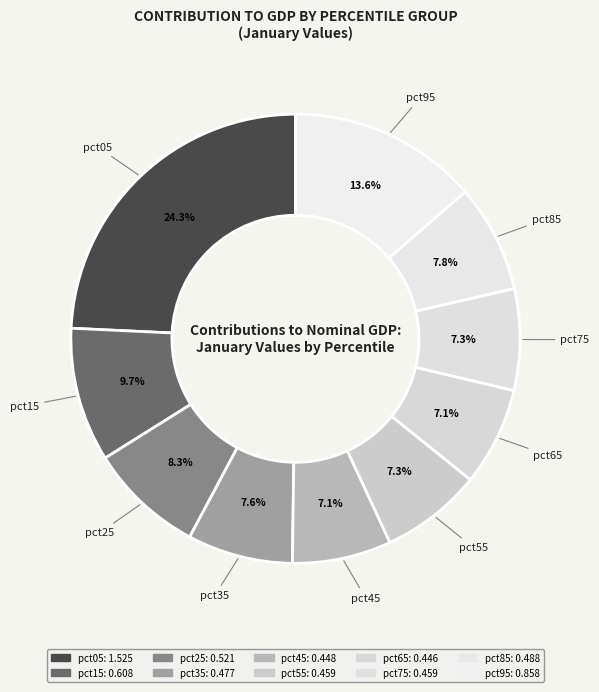

To the nearest percent, what is the average slice percentage?

10%